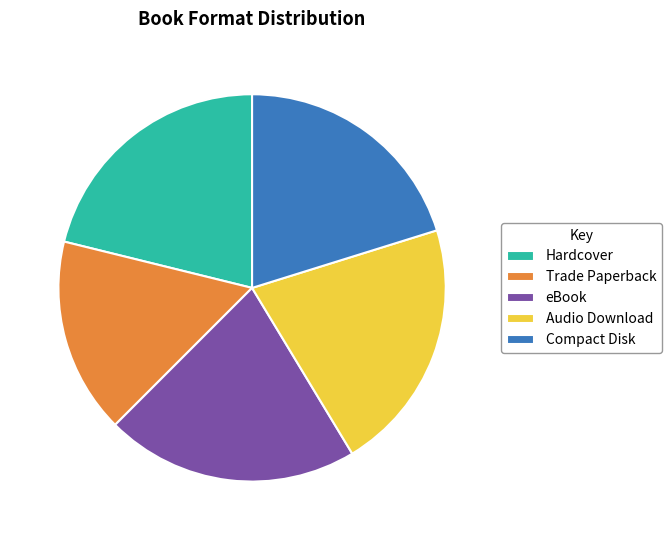

What is the smallest slice in the pie chart?

Trade Paperback